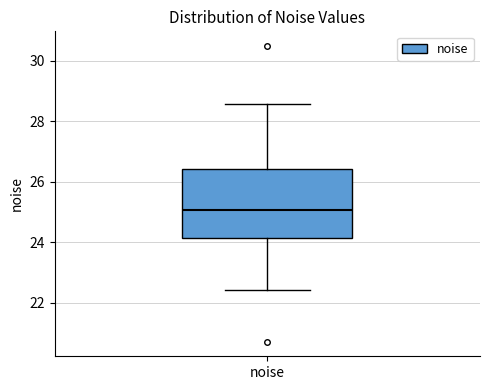

Read this box plot against the y-axis: the position of the median line, the range covered by the box, and the ends of both whiskers. The values are not printed on the chart, so give them approximately, as read against the axis.

median 25.0, box 24.2 to 26.4, whiskers 22.4 to 28.6